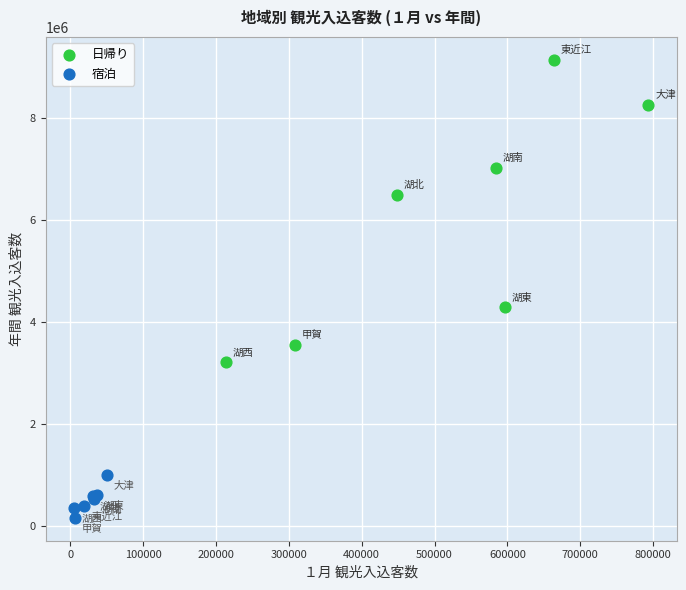

Which series has the largest Y range (max minus min)?

日帰り